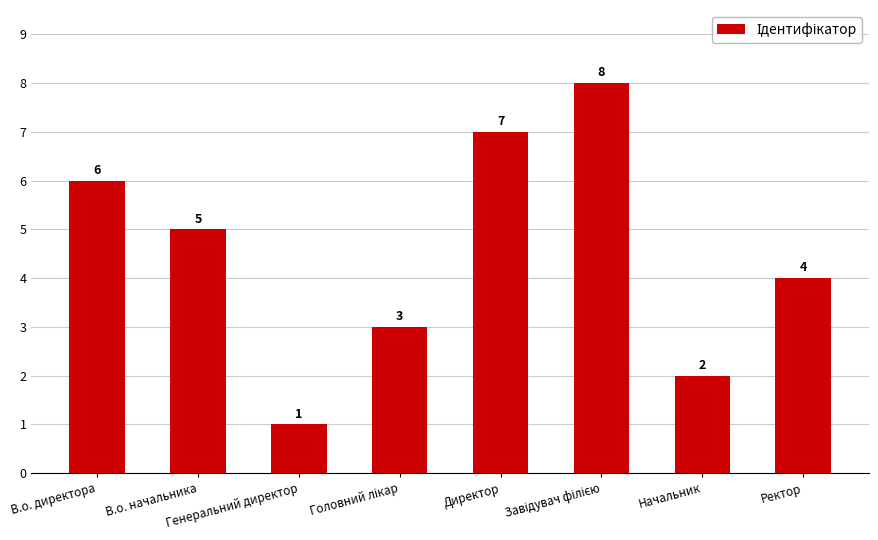

What is the label of the 8th bar from the right?

В.о. директора